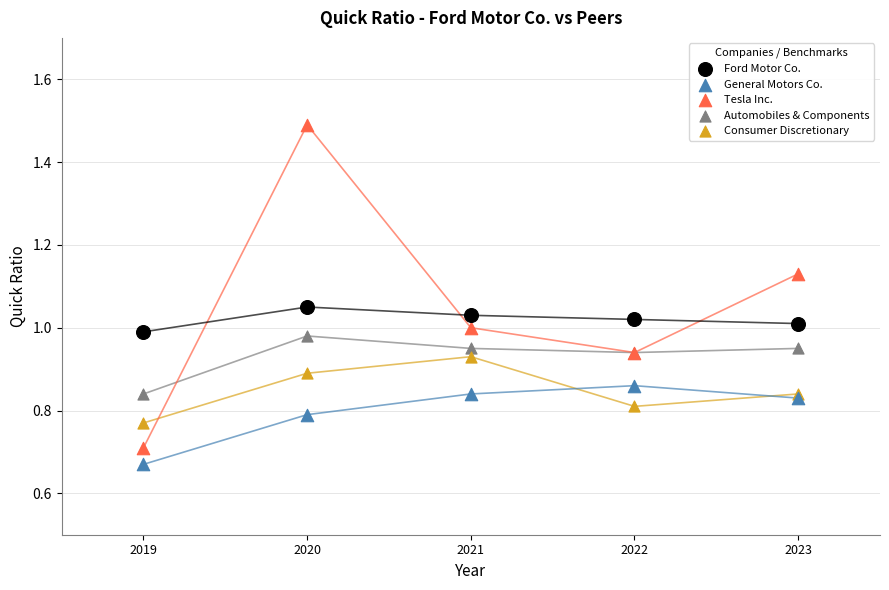

Which series reaches the minimum Y coordinate?

General Motors Co.